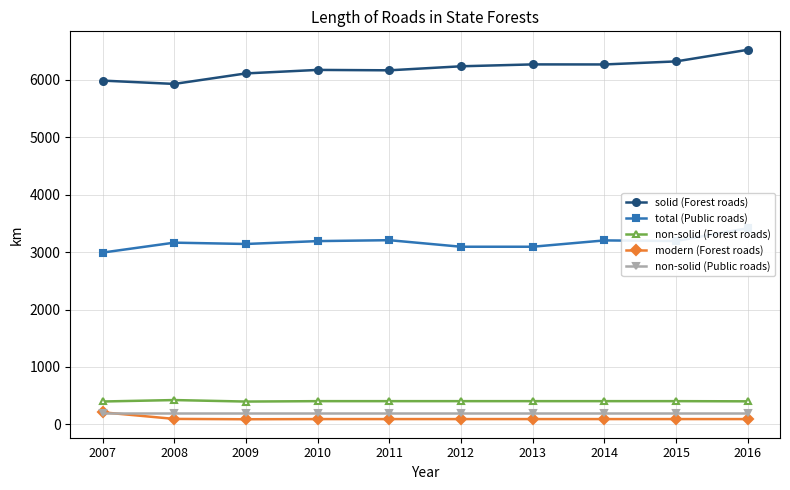

At 2010, list the series in order from largest to smallest.

solid (Forest roads), total (Public roads), non-solid (Forest roads), non-solid (Public roads), modern (Forest roads)